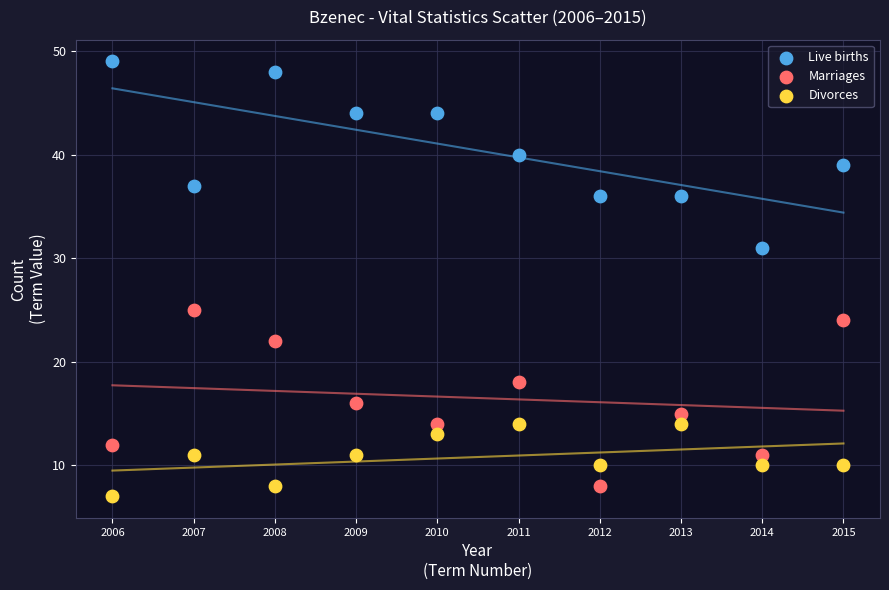

Which series contains the highest Y value?

Live births